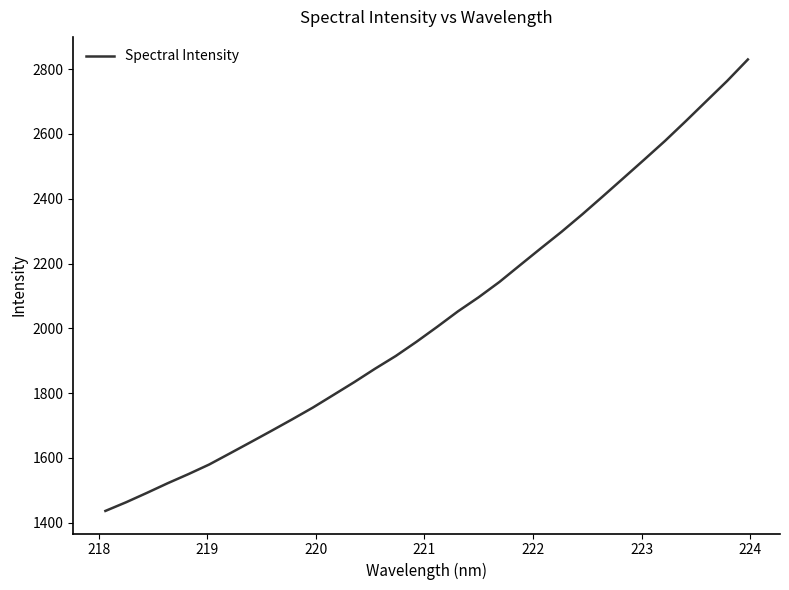

Is this an area chart (filled region under the line)?

No